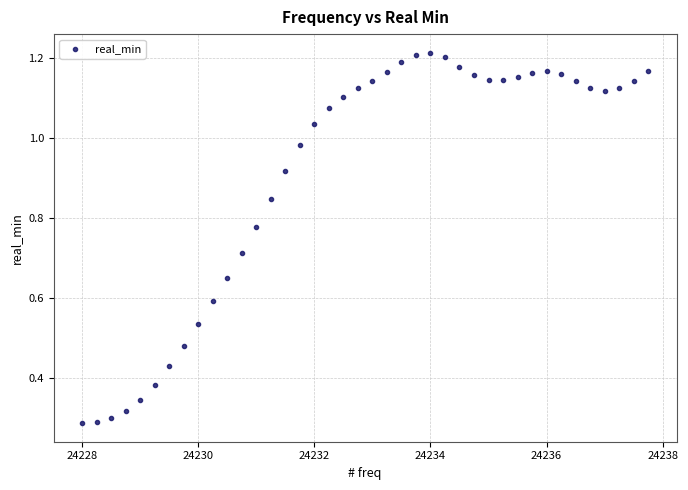

What is the range of X values (max minus min)?

9.8